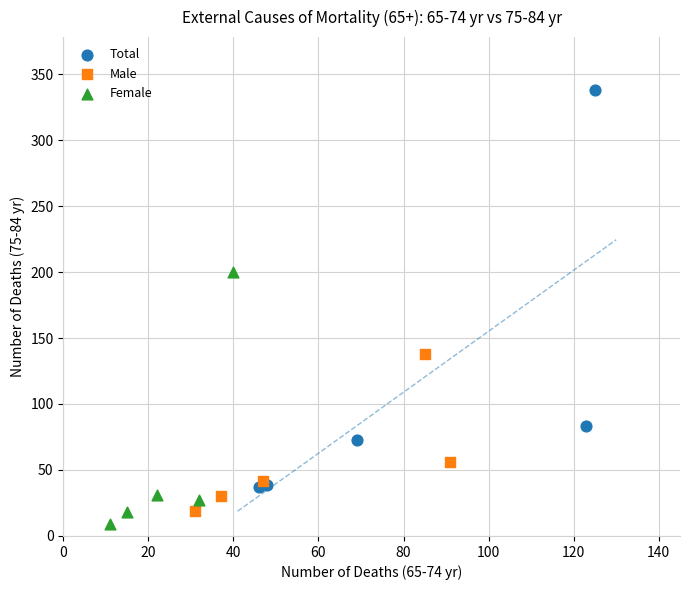

What are all the series names shown in the legend?

Total, Male, Female